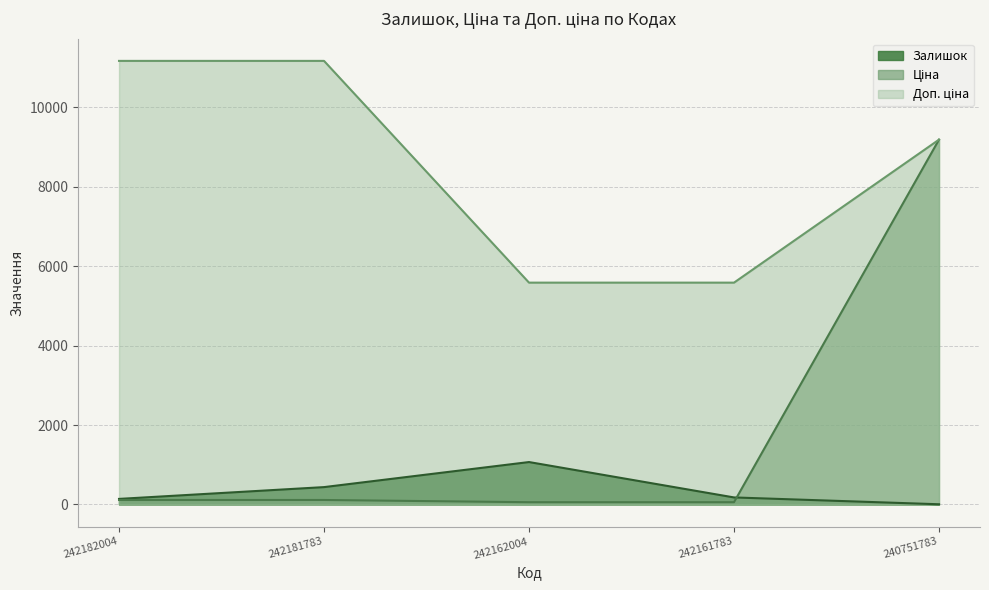

Which series has the largest range (max minus min)?

Ціна